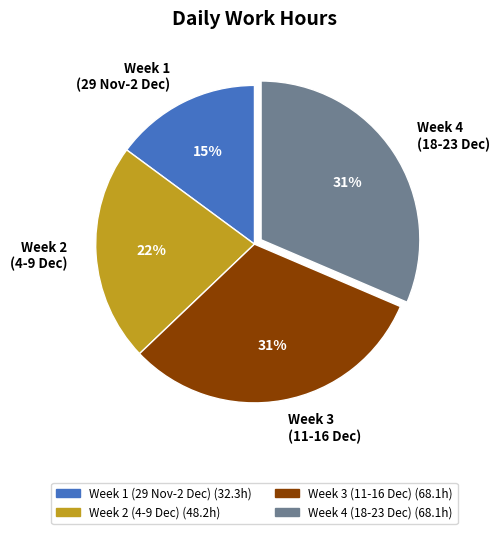

Which slice is the smallest?

Week 1 (29 Nov-2 Dec)